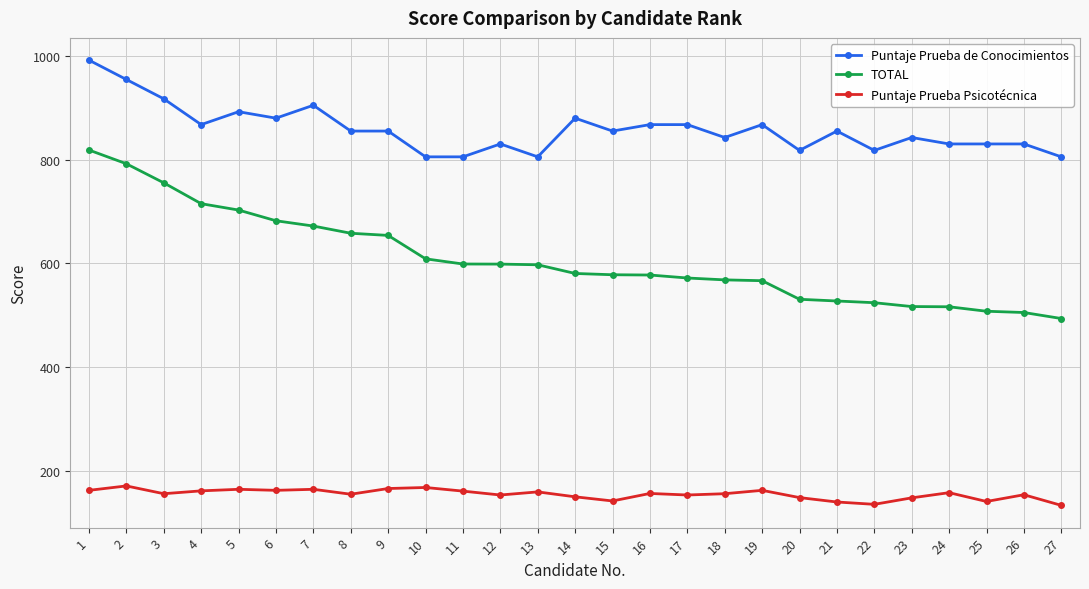

True or false: Puntaje Prueba Psicotécnica has more than 1 interior local peaks.

True